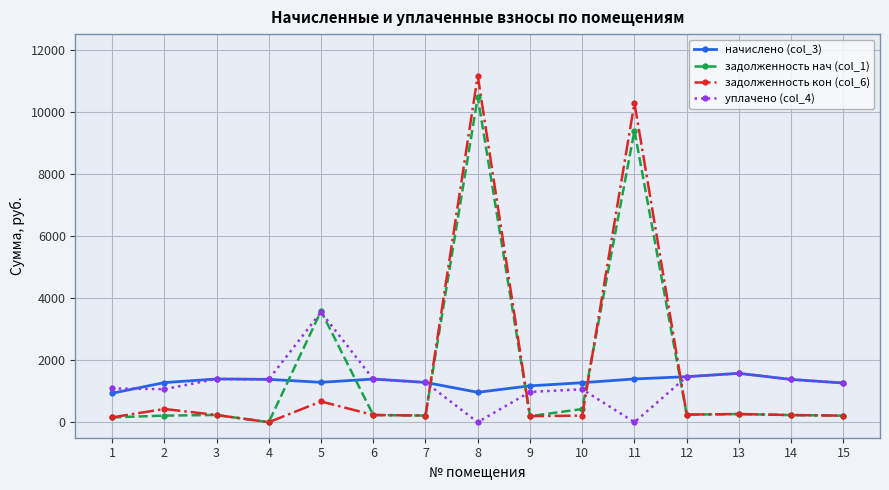

What is the lowest value of the начислено (col_3) series?

931.7